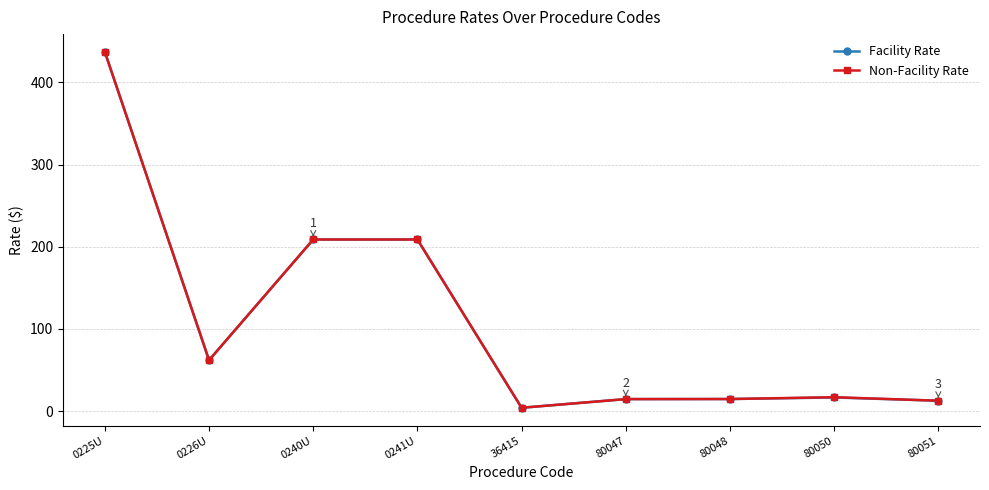

How many data points in Facility Rate are less than 16?

4